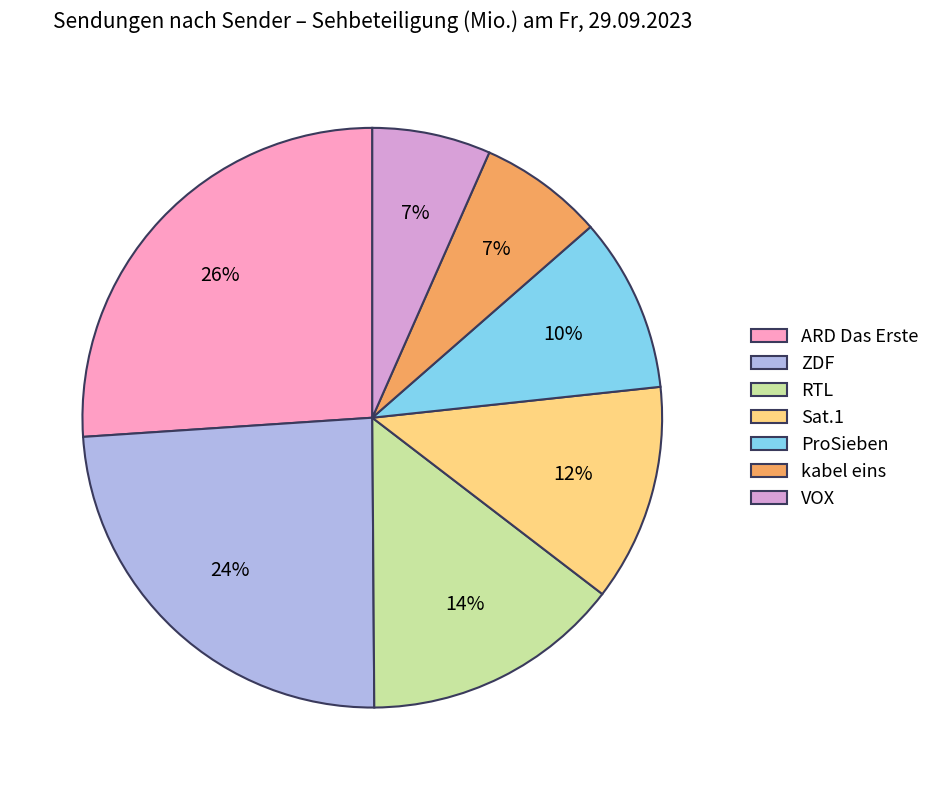

Is the sum of ZDF and ProSieben greater than half?

No